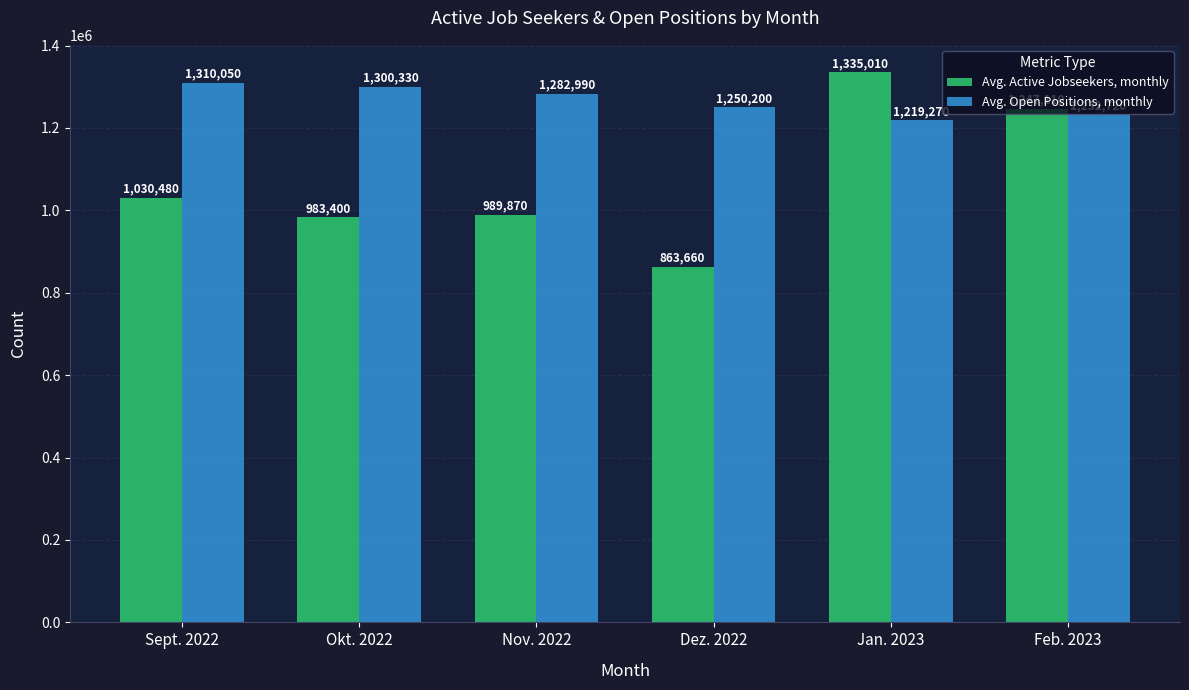

Is it true that Avg. Active Jobseekers, monthly equals 233311 at Nov. 2022?

False